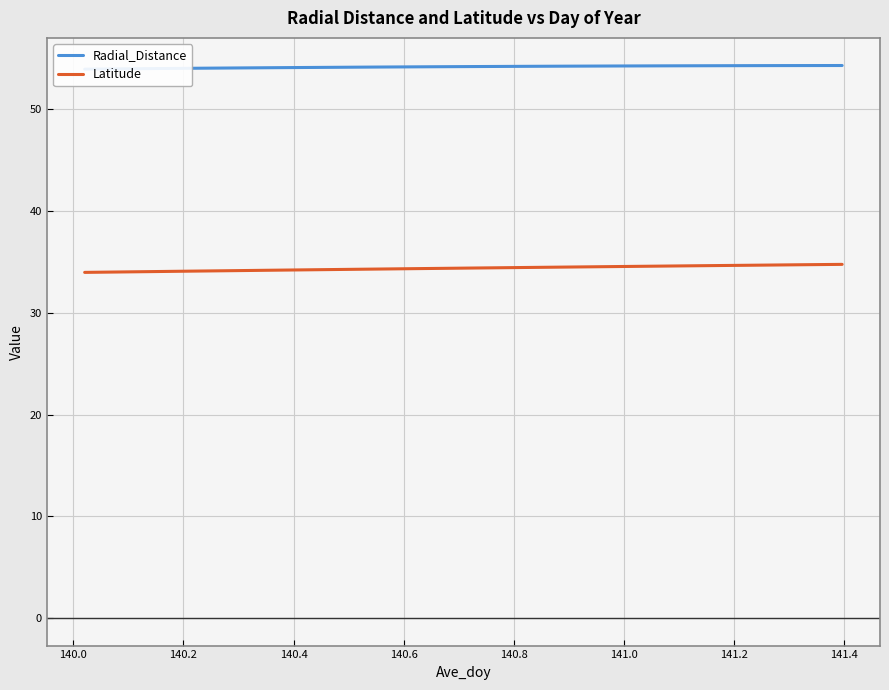

True or false: Latitude and Radial_Distance cross at least once.

False